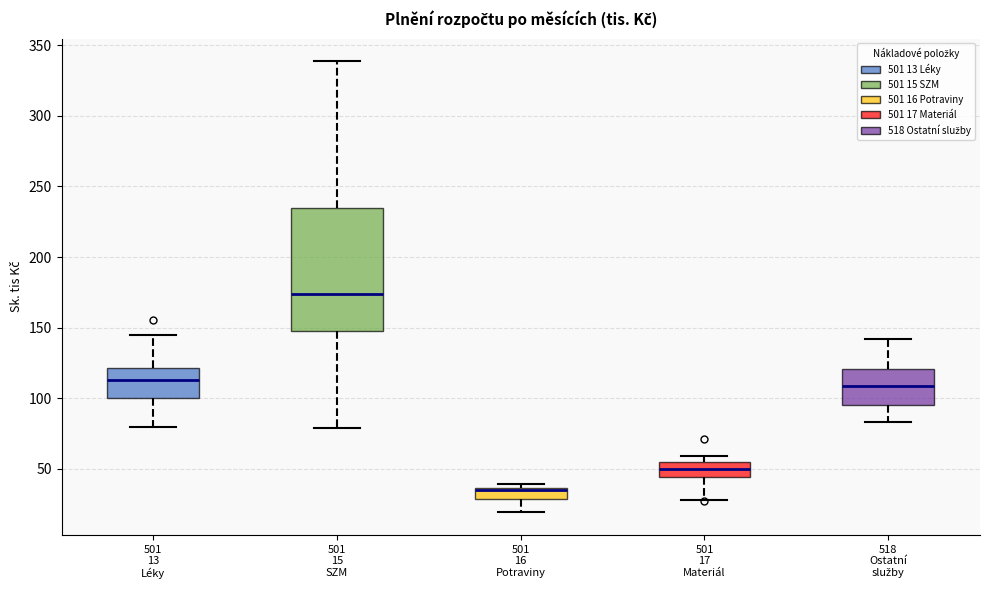

Reading left to right, read every box against the y-axis: the position of its median line, the range the box covers, and the ends of its whiskers. The values are not printed on the chart, so give them approximately, as read against the axis.

501 13 Léky: median 115, box 100 to 120, whiskers 80 to 145
501 15 SZM: median 175, box 150 to 235, whiskers 80 to 340
501 16 Potraviny: median 35 (just below the box's upper edge), box 30 to 35, whiskers 20 to 40
501 17 Materiál: median 50, box 45 to 55, whiskers 30 to 60
518 Ostatní služby: median 110, box 95 to 120, whiskers 85 to 140